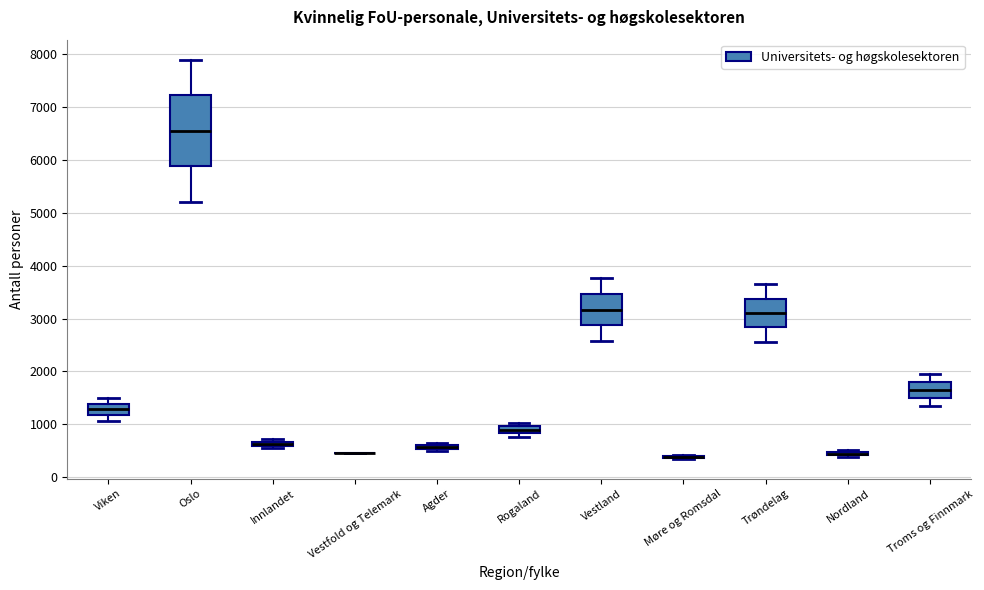

Where does the median line of the box for Oslo sit on the y-axis? The values are not printed on the chart, so give them approximately, as read against the axis.

6600